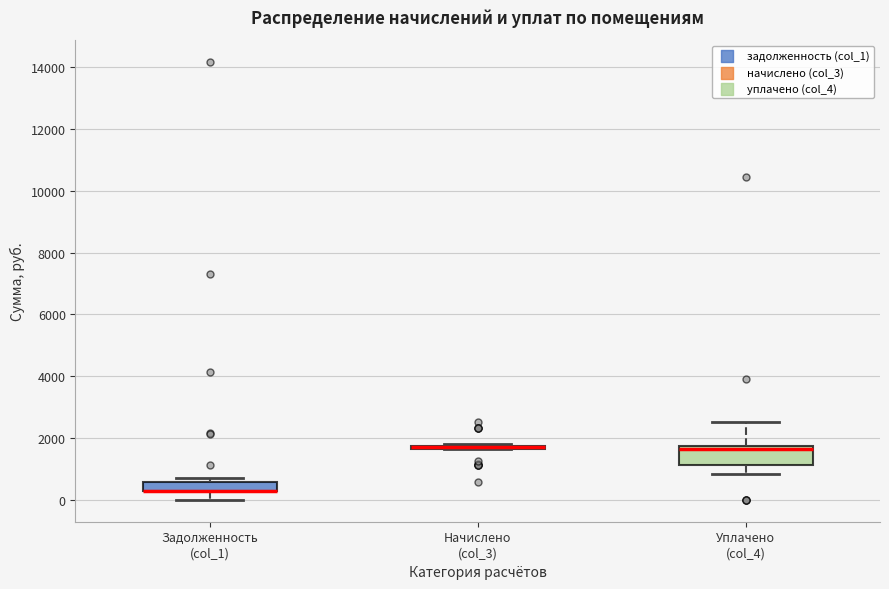

Comparing the boxes themselves (not the whiskers), which one is the tallest?

Уплачено (col_4)